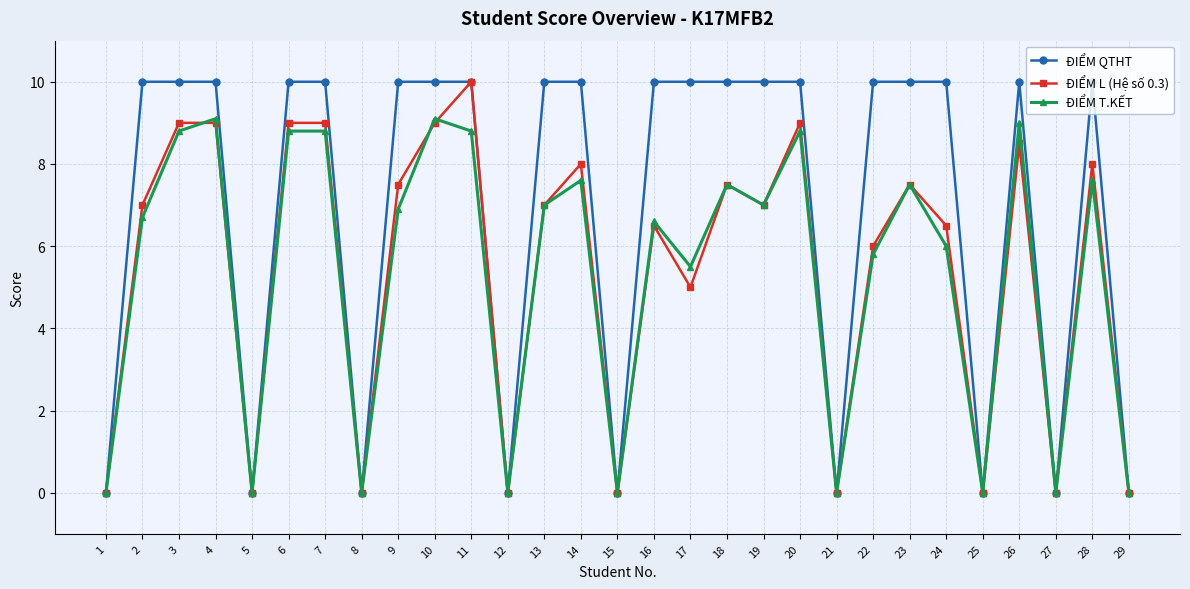

Reading left to right, list all the values displayed in this chart.

ĐIỂM QTHT: 1=0.0	2=10.0	3=10.0	4=10.0	5=0.0	6=10.0	7=10.0	8=0.0	9=10.0	10=10.0	11=10.0	12=0.0	13=10.0	14=10.0	15=0.0	16=10.0	17=10.0	18=10.0	19=10.0	20=10.0	21=0.0	22=10.0	23=10.0	24=10.0	25=0.0	26=10.0	27=0.0	28=10.0	29=0.0
ĐIỂM L (Hệ số 0.3): 1=0.0	2=7.0	3=9.0	4=9.0	5=0.0	6=9.0	7=9.0	8=0.0	9=7.5	10=9.0	11=10.0	12=0.0	13=7.0	14=8.0	15=0.0	16=6.5	17=5.0	18=7.5	19=7.0	20=9.0	21=0.0	22=6.0	23=7.5	24=6.5	25=0.0	26=8.5	27=0.0	28=8.0	29=0.0
ĐIỂM T.KẾT: 1=0.0	2=6.7	3=8.8	4=9.1	5=0.0	6=8.8	7=8.8	8=0.0	9=6.9	10=9.1	11=8.8	12=0.0	13=7.0	14=7.6	15=0.0	16=6.6	17=5.5	18=7.5	19=7.0	20=8.8	21=0.0	22=5.8	23=7.5	24=6.0	25=0.0	26=9.0	27=0.0	28=7.6	29=0.0